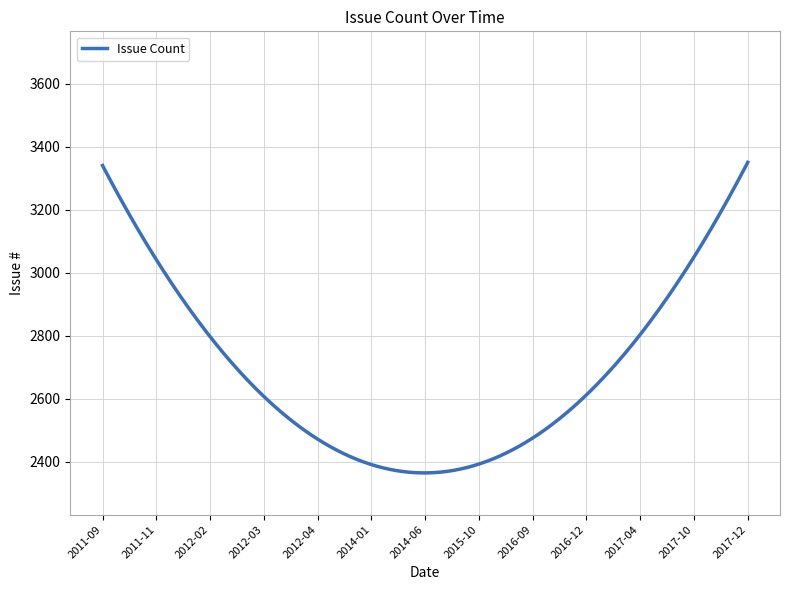

What is the maximum value shown in the chart?

3350.3